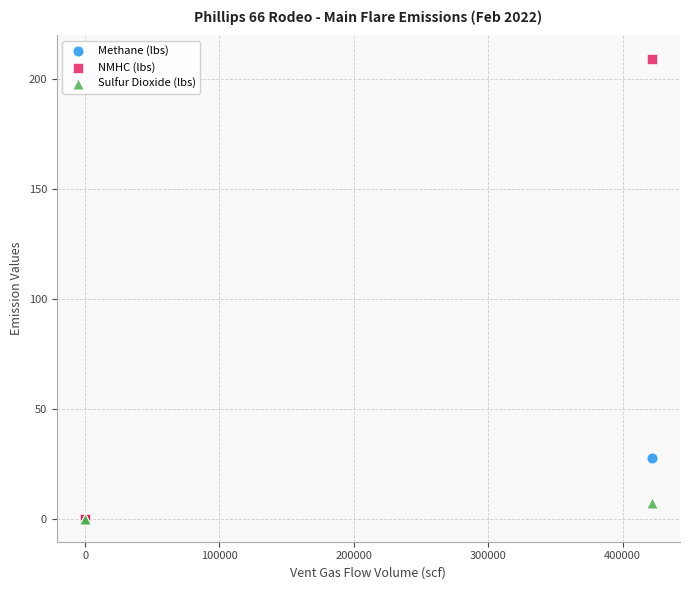

Across all series, what Y value is closest to 104?

27.8